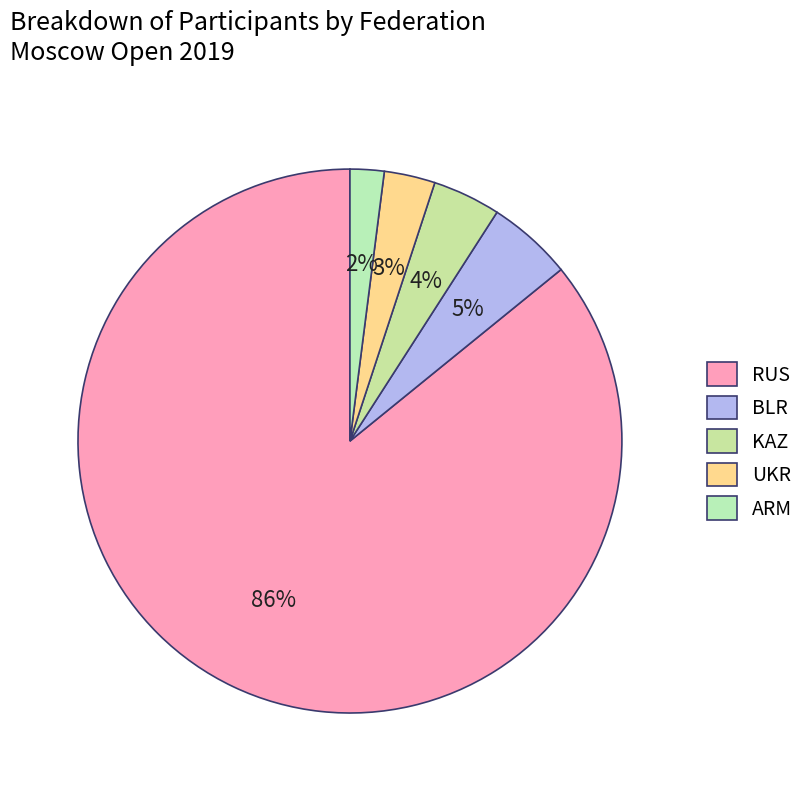

Does RUS account for over 50% of the chart?

Yes